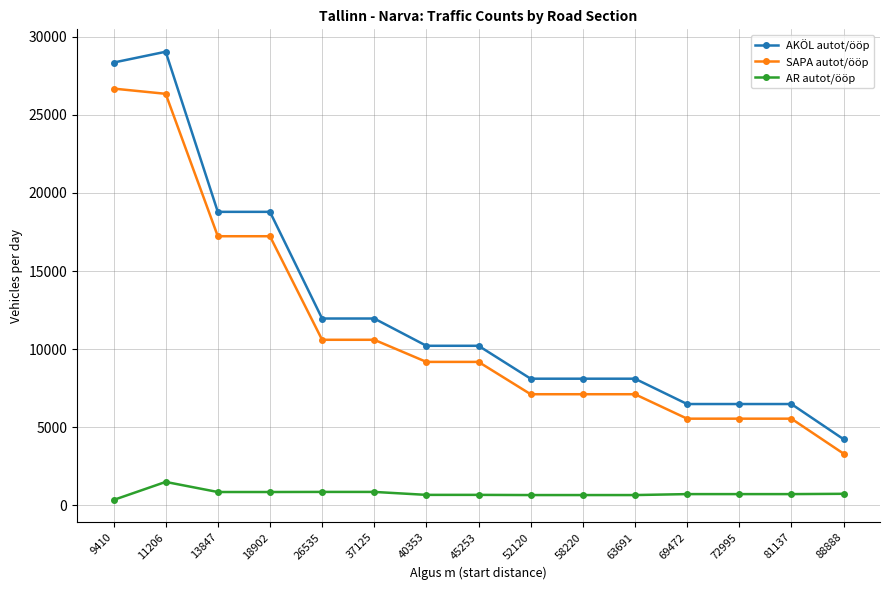

What is the value of the SAPA autot/ööp point at the 12th from the left?

5551